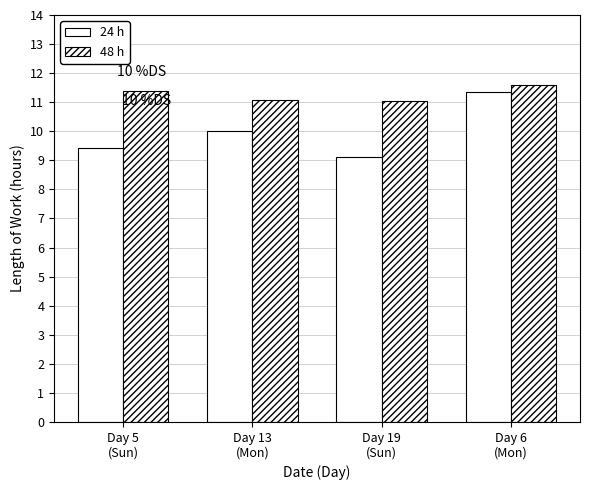

How many bars are there in total?

8